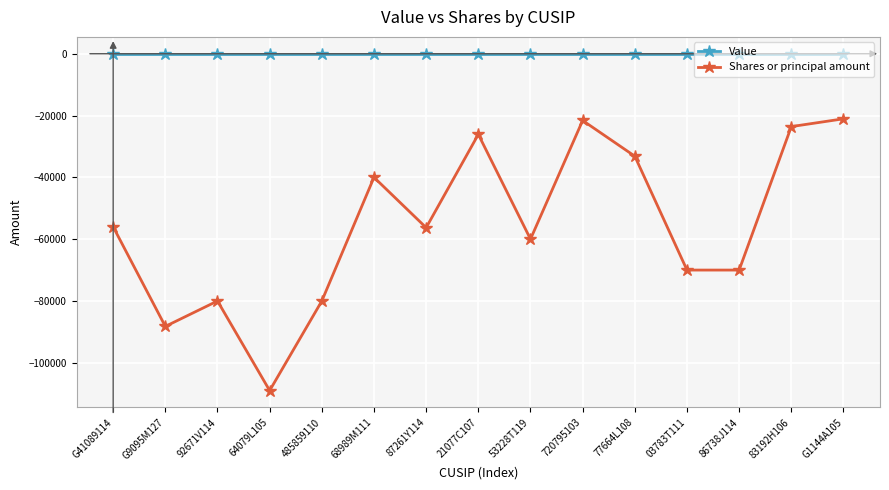

Does the chart have visible grid lines?

Yes